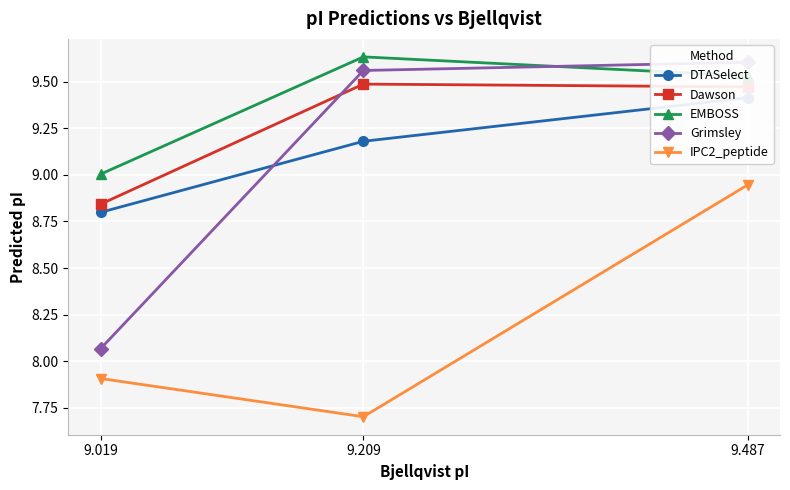

What is the difference between the maximum and minimum values in the Dawson series?

0.6